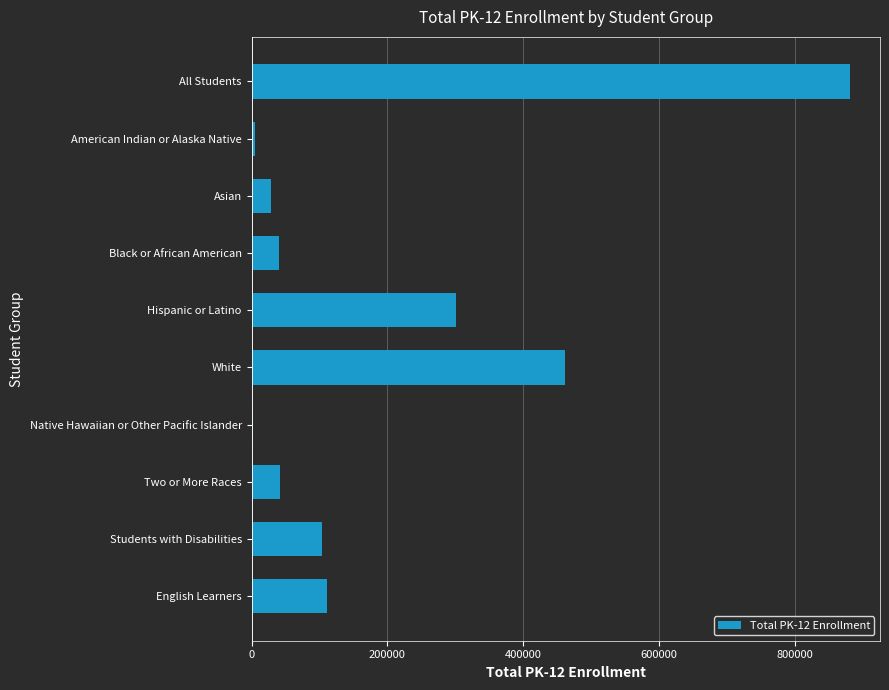

At which label is the value closest to 441960?

White